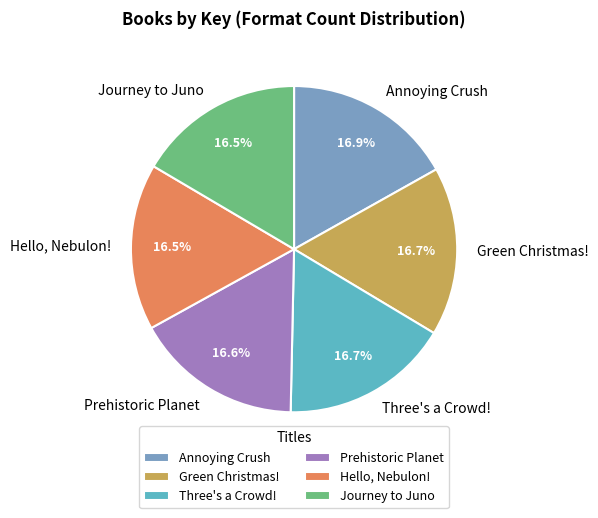

Is it true that Hello, Nebulon! is 10% of the pie?

False